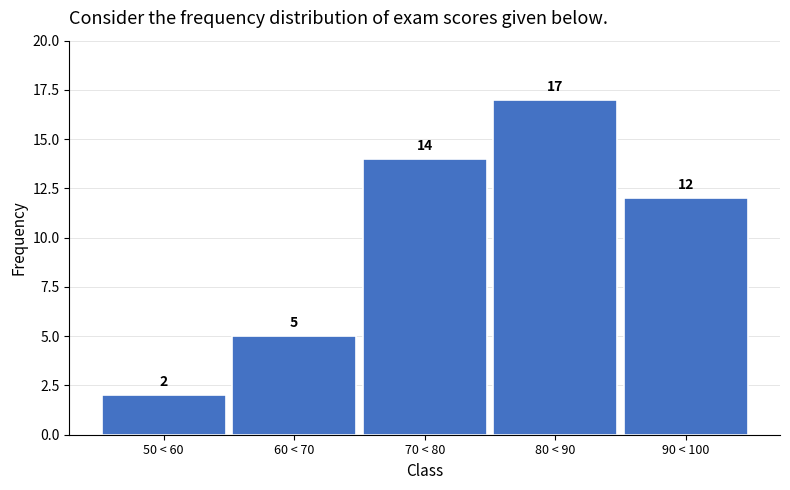

Reading left to right, extract all data points from this chart.

2	5	14	17	12